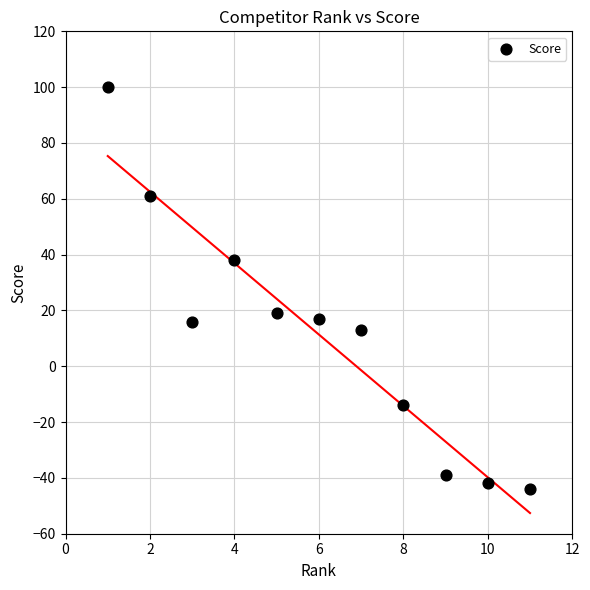

What is the average X value?

6